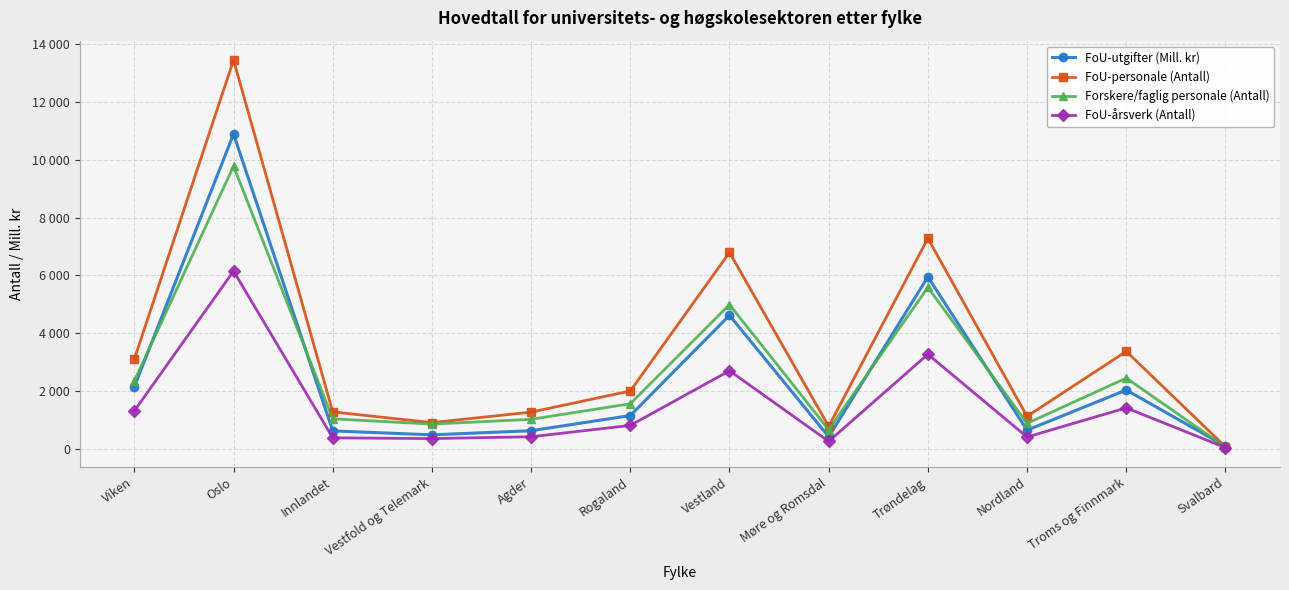

What is the sum of all FoU-personale (Antall) values?

41345.0